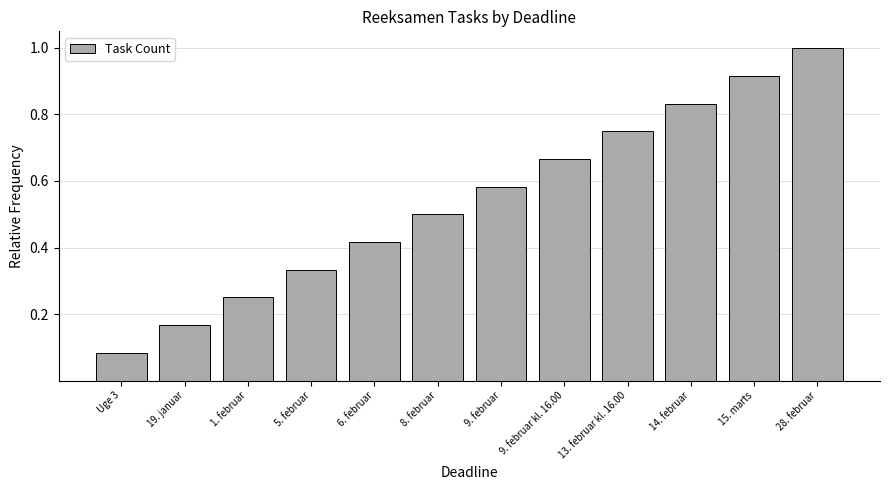

What is the average value?

0.5